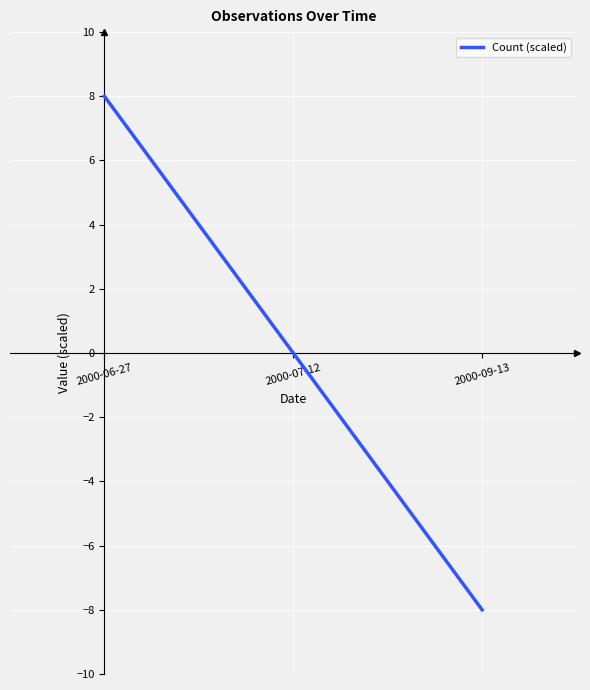

List the labels in order of value, smallest first.

2000-09-13, 2000-07-12, 2000-06-27